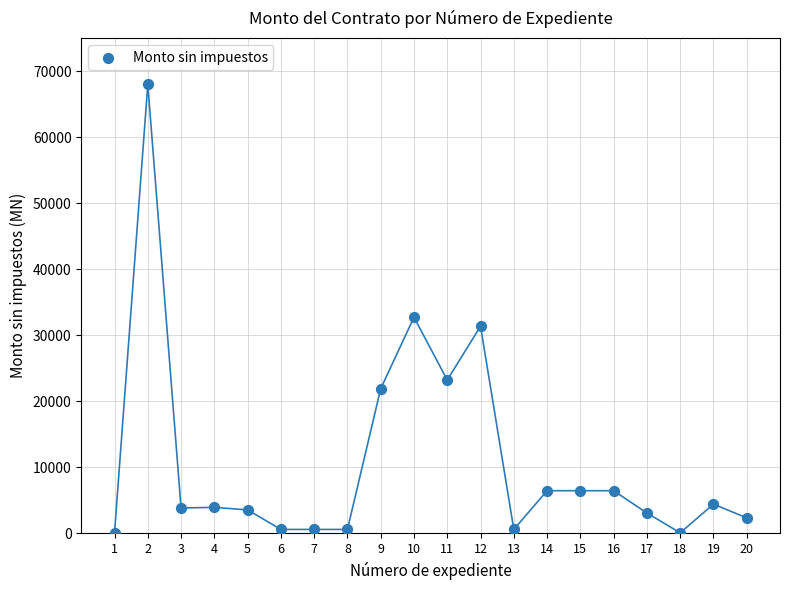

What is the range of Y values (max minus min)?

67914.0